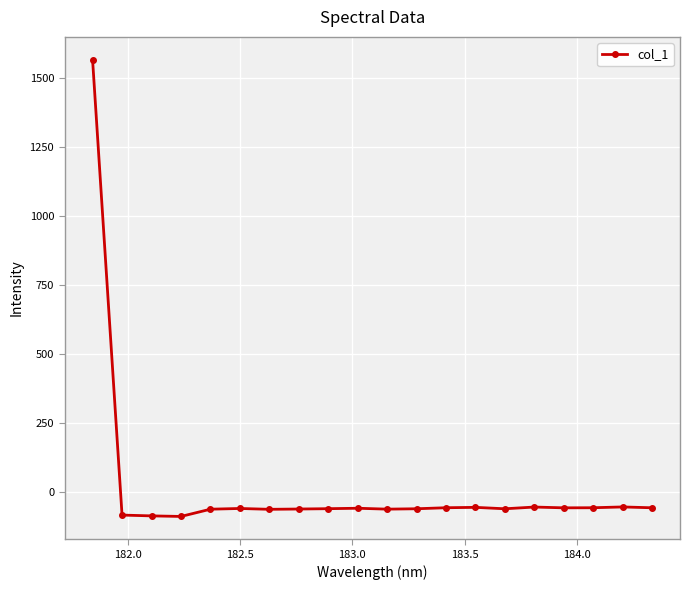

True or false: the data has more than 0 interior local peaks.

True